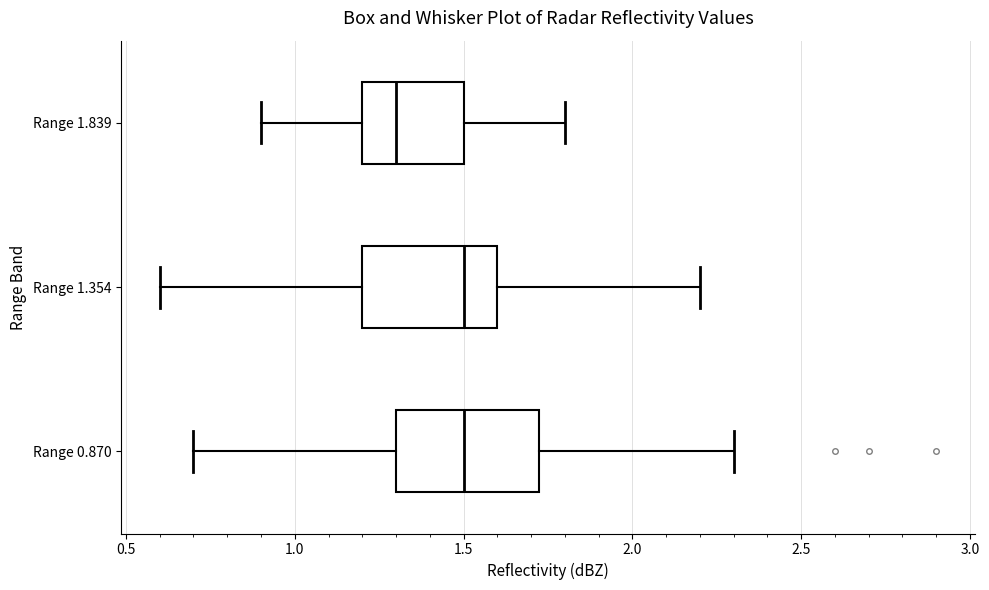

Where is the right edge of the box for Range 1.354 on the x-axis? The values are not printed on the chart, so give them approximately, as read against the axis.

1.60